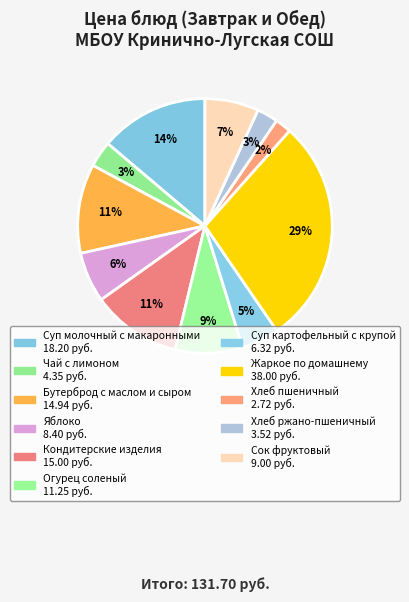

To the nearest percent, what portion does Огурец соленый represent?

9%